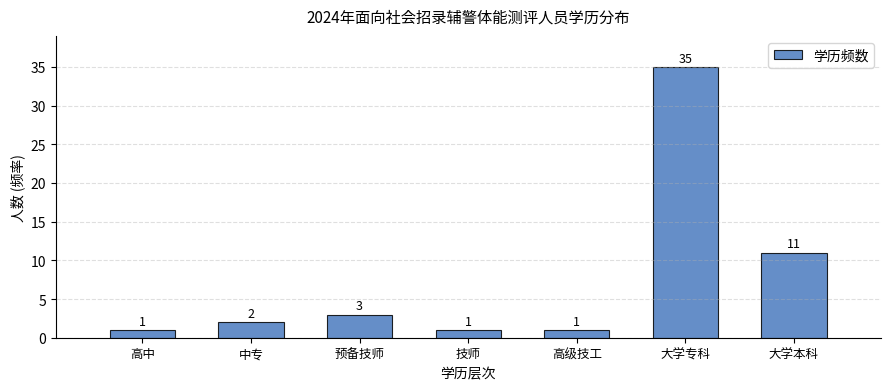

Reading left to right, transcribe all the data shown in this chart.

1	2	3	1	1	35	11